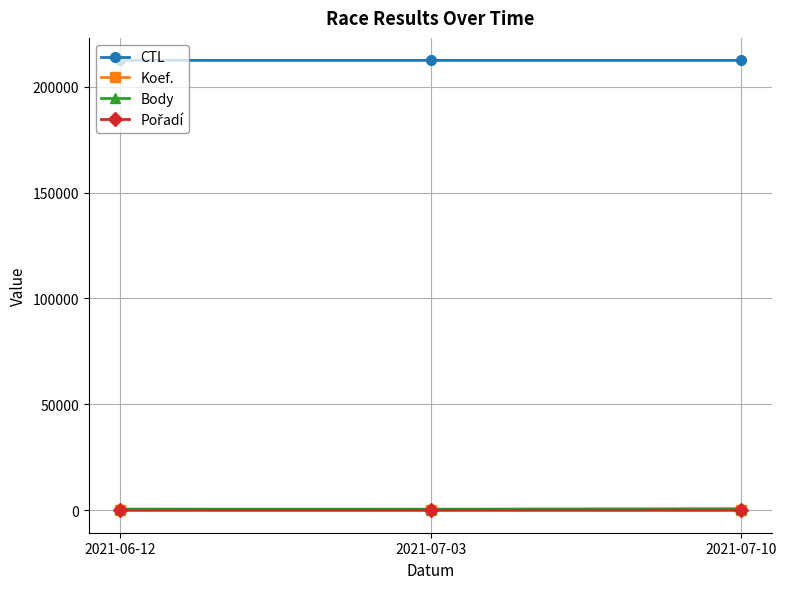

How many distinct data groups are displayed?

4